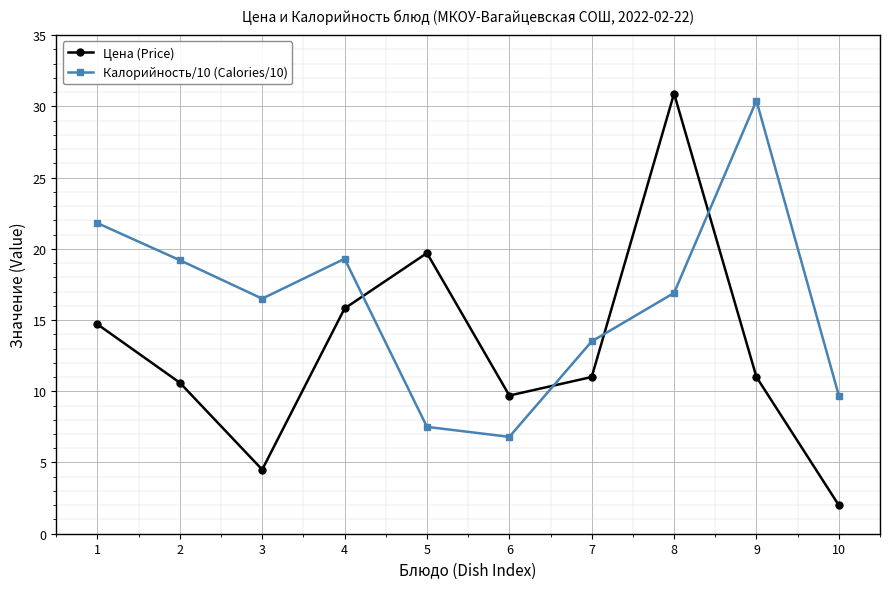

True or false: Цена (Price) and Калорийность/10 (Calories/10) intersect in this chart.

True